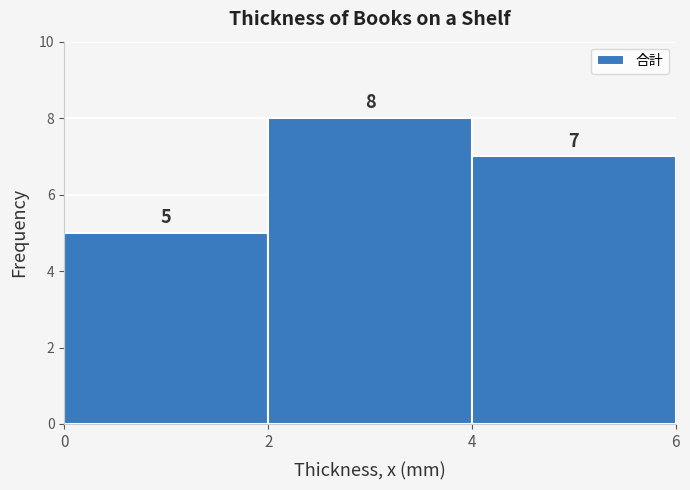

Over which range of the x-axis is the bar tallest?

2 to 4